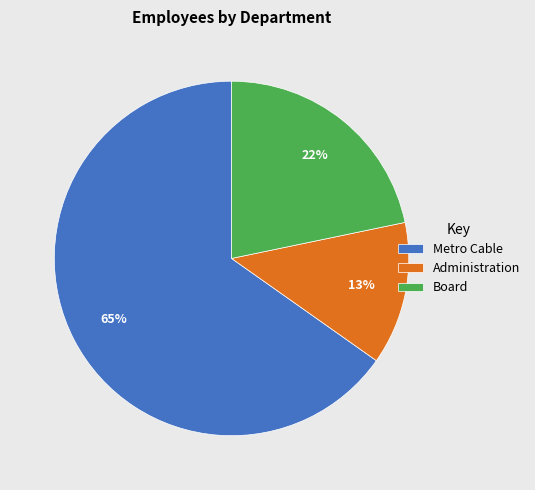

To the nearest percent, what percentage of the pie is Metro Cable?

65%